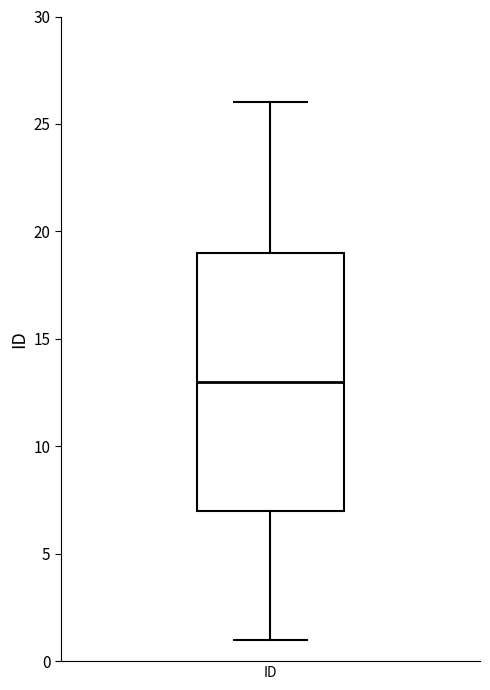

Where does the upper whisker of the box for ID end on the y-axis? The values are not printed on the chart, so give them approximately, as read against the axis.

26